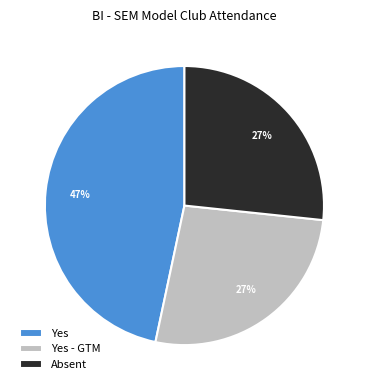

What percentage is the Absent slice, to the nearest percent?

27%